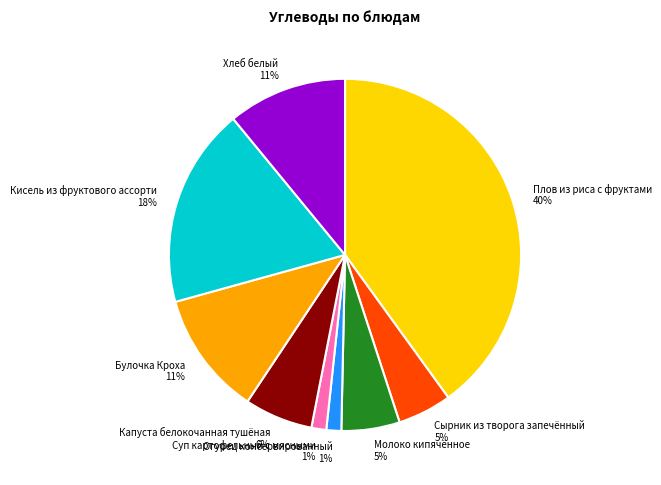

To the nearest percent, what is the difference between the Сырник из творога запечённый and Кисель из фруктового ассорти slice percentages?

13%